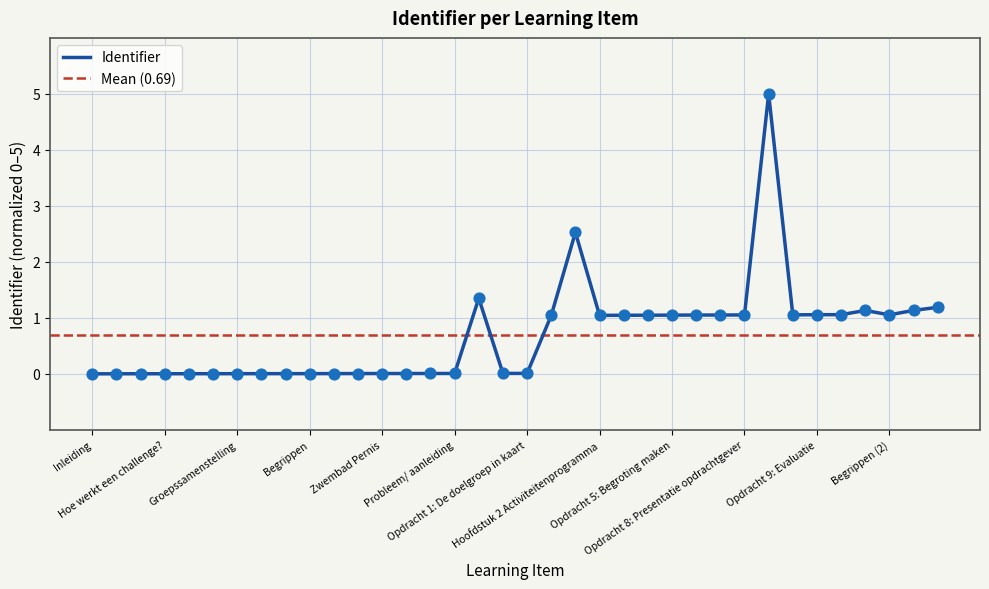

Approximately how many times larger is the value at Opdracht 6: Flyers maken compared to Opdracht 10: Reflectie?

1.0